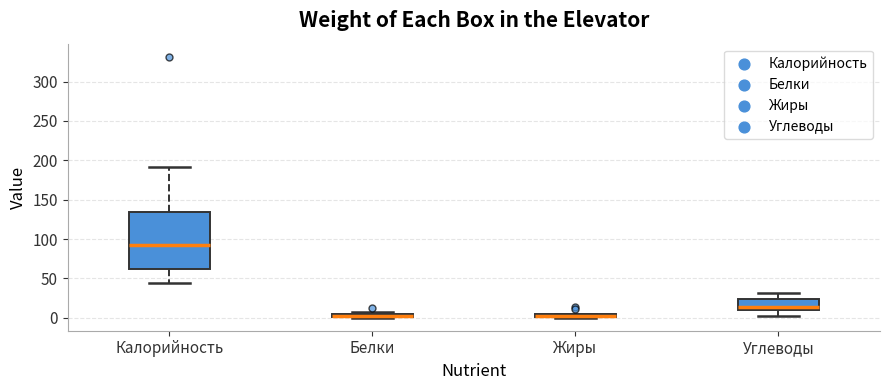

Comparing the boxes themselves (not the whiskers), which one is the tallest?

Калорийность